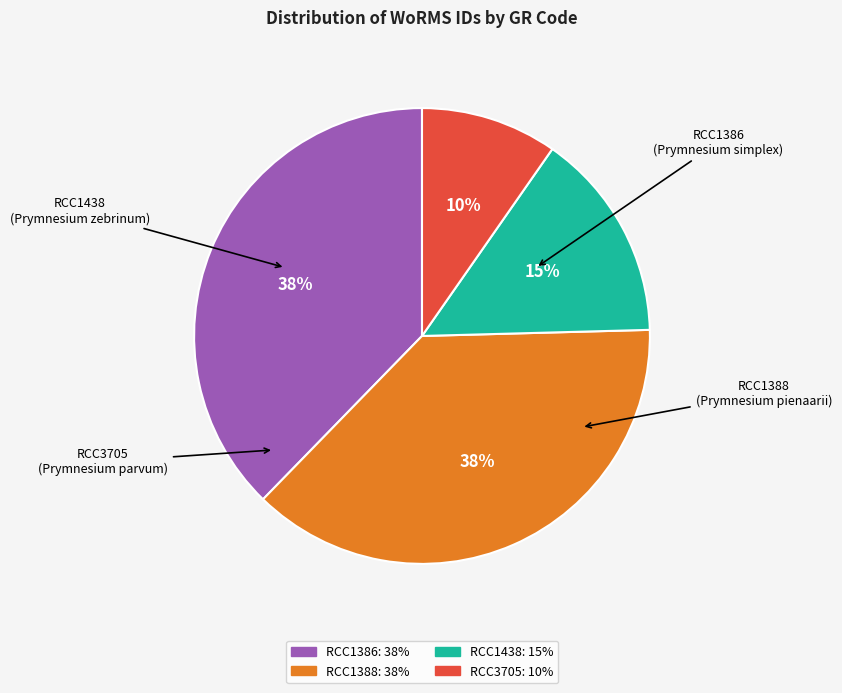

What is the smallest slice in the pie chart?

RCC3705